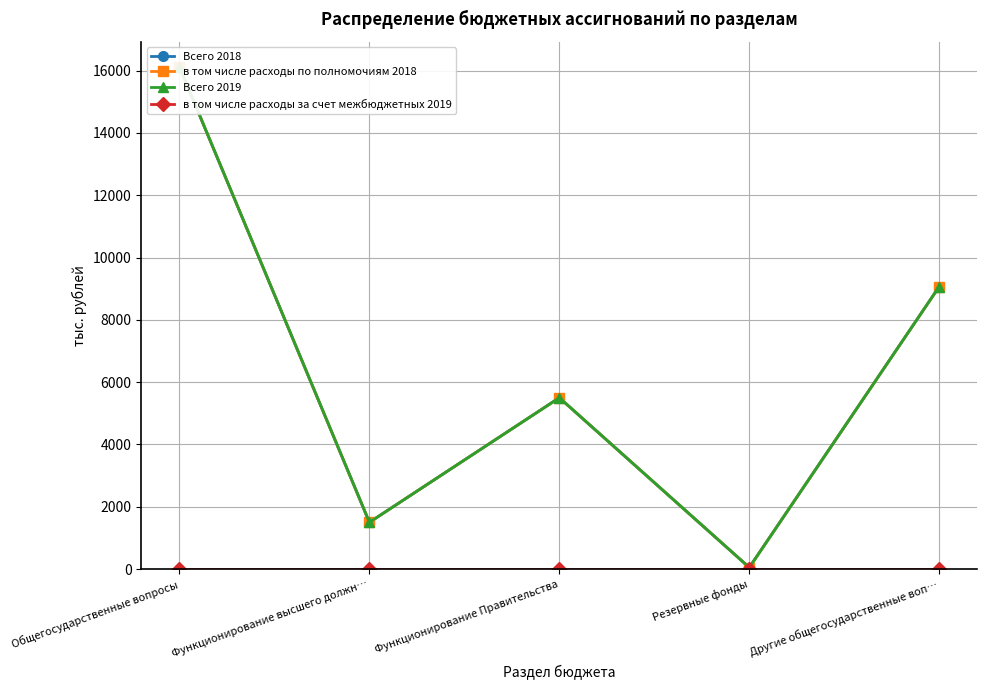

Count the number of data series in this chart.

4